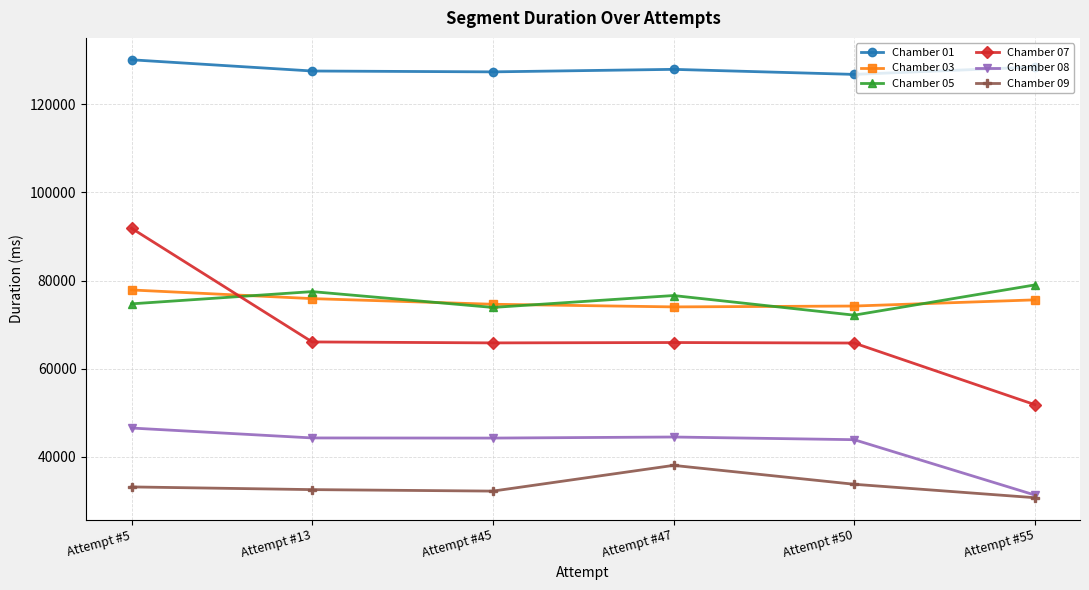

True or false: Chamber 09 has more than 2 points higher than both neighbors.

False